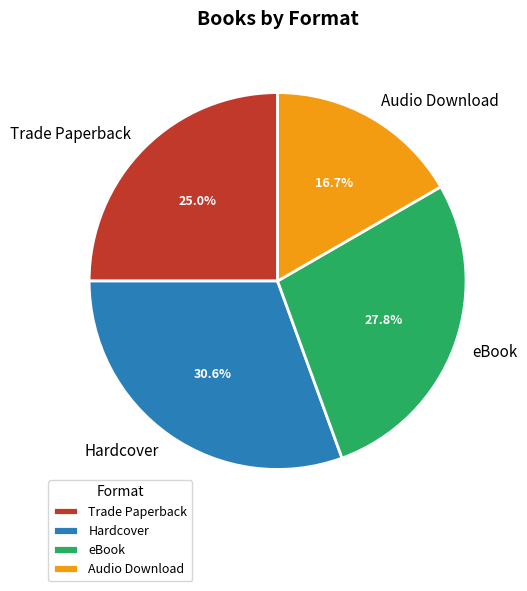

Which slice is the smallest?

Audio Download